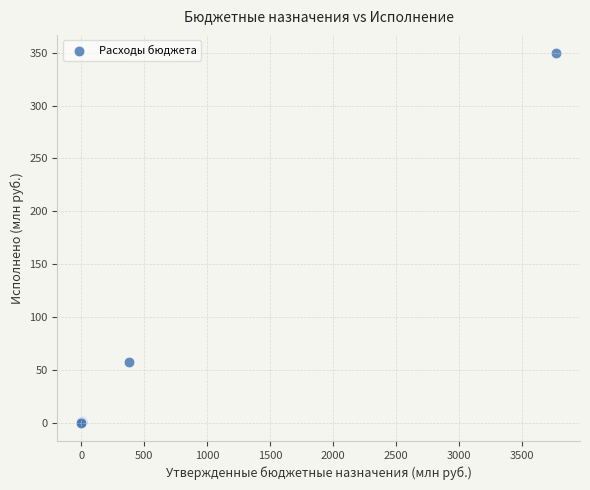

What Y value in the scatter plot is closest to 174?

57.2